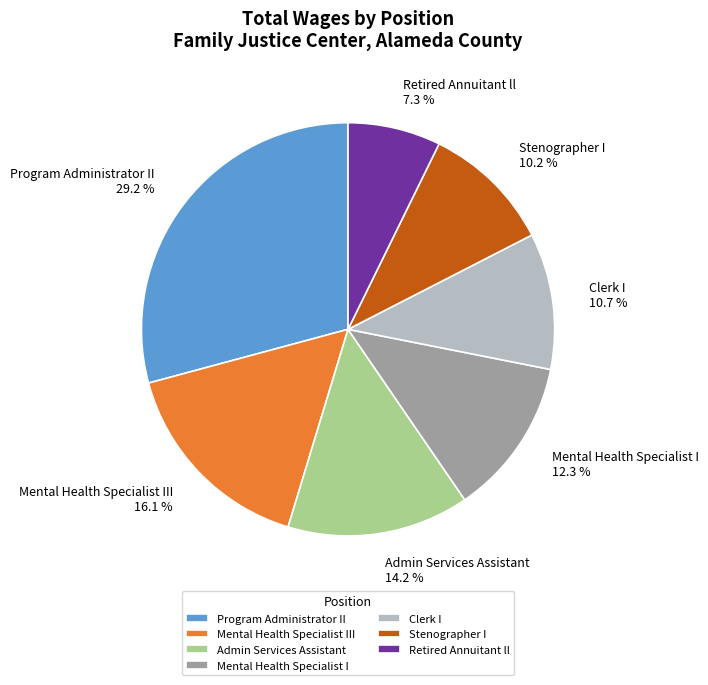

Does any single category account for the majority?

No